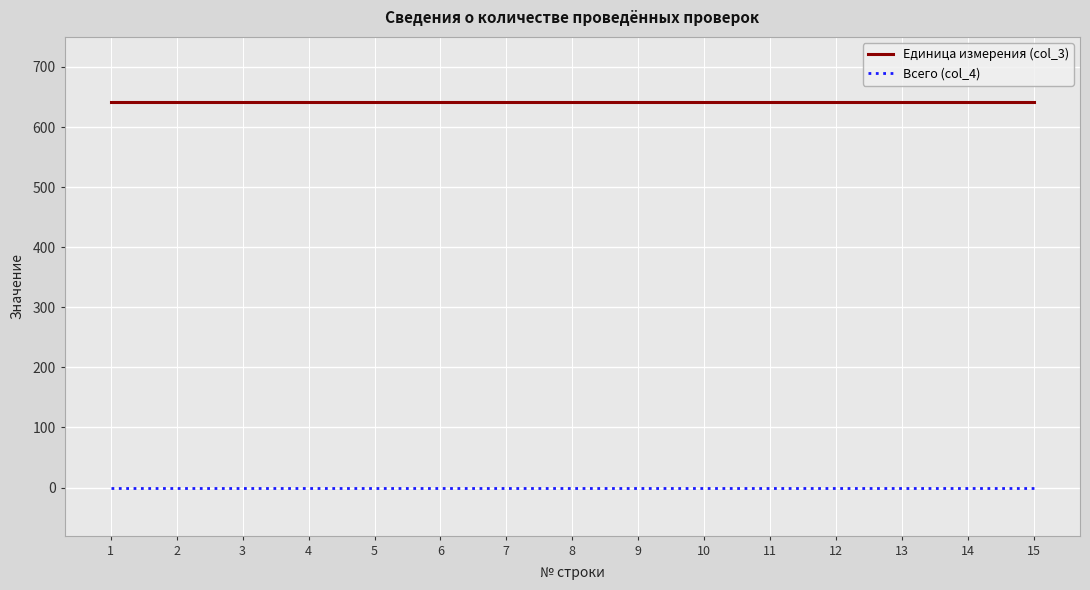

Which series has the largest total across all categories?

Единица измерения (col_3)